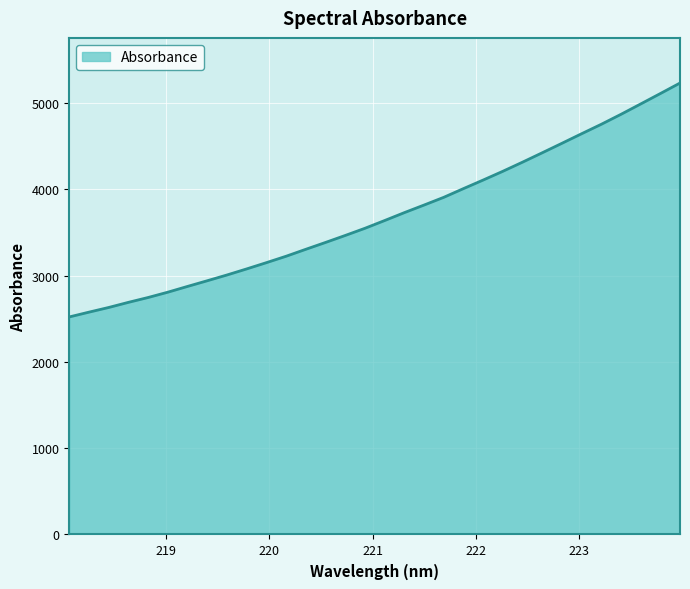

What is the maximum value shown in the chart?

5230.4